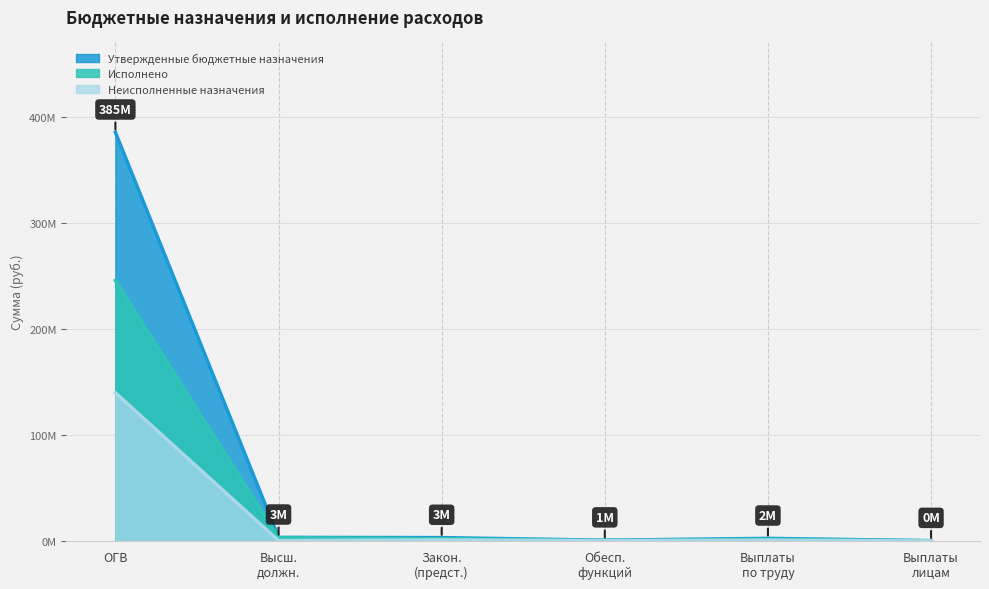

Does the chart display data point markers on the line(s)?

No